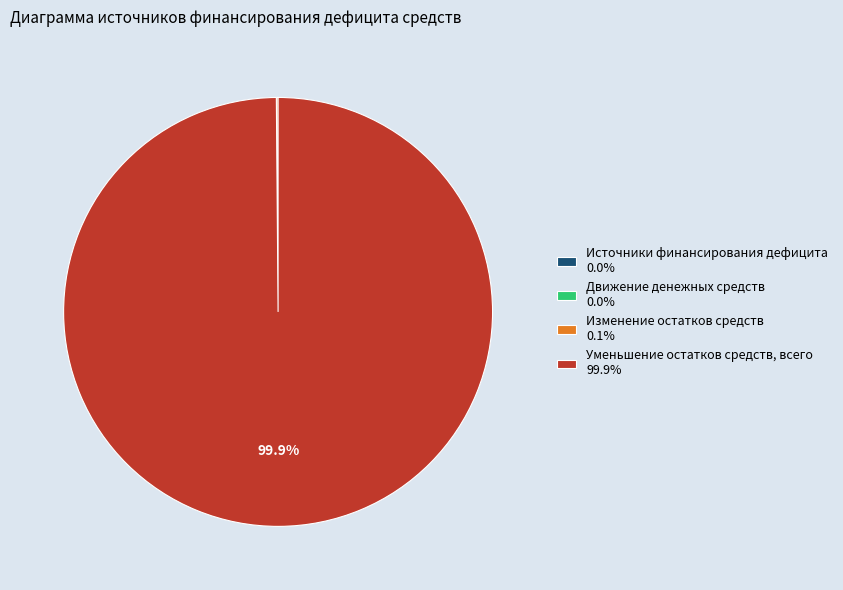

Is it true that Уменьшение остатков средств, всего is 100% of the pie?

True